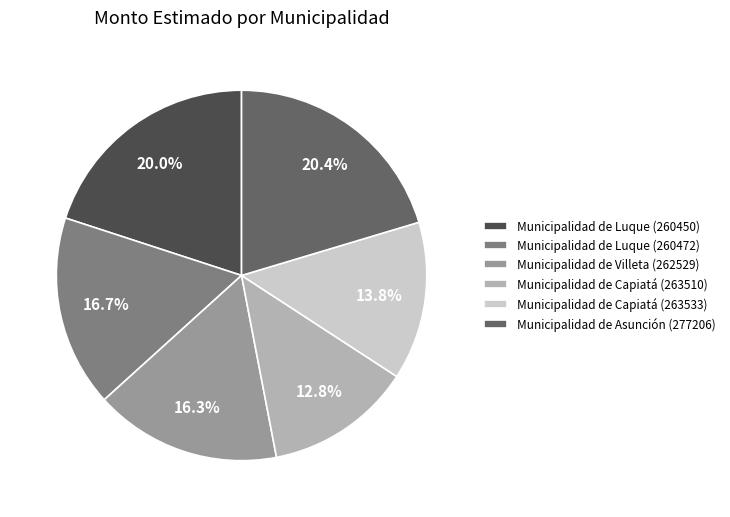

Count the number of slices in the pie.

6